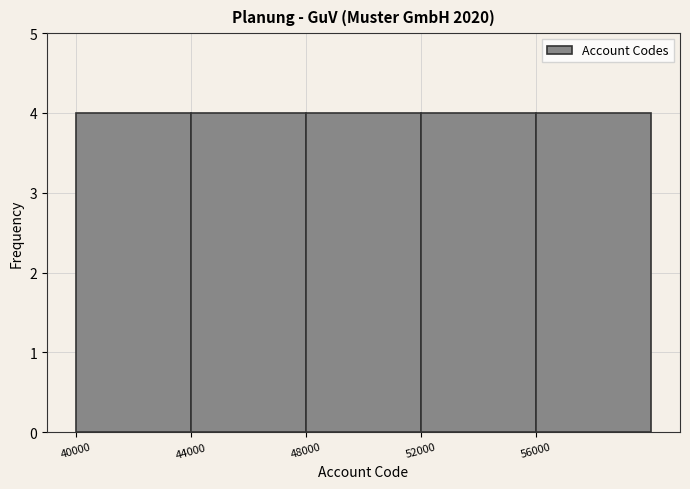

Reading left to right, transcribe this chart: for each bar, give the range it covers on the x-axis and its height. The values are not printed on the chart, so give them approximately, as read against the axis.

40000 to 44000: 4
44000 to 48000: 4
48000 to 52000: 4
52000 to 56000: 4
56000 to 60000: 4